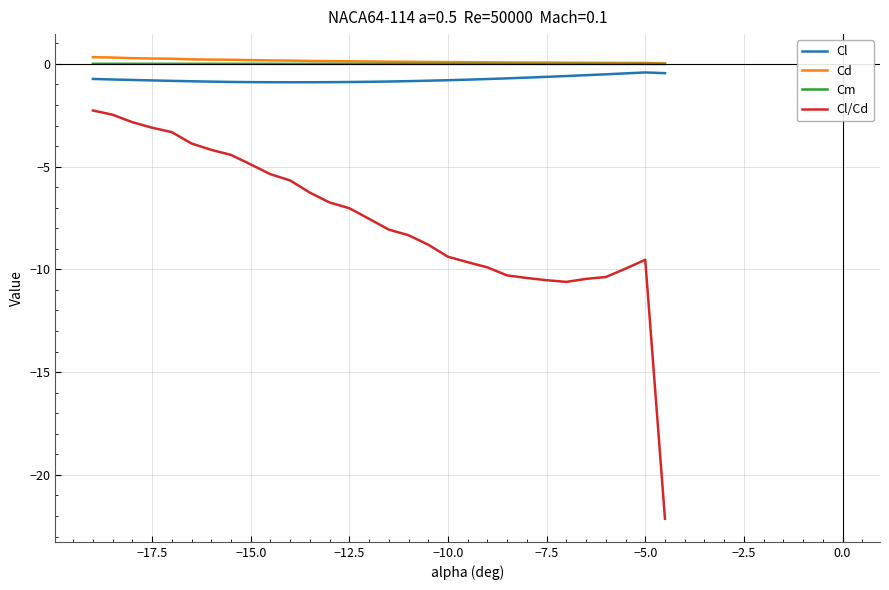

Which series has the widest spread of values?

Cl/Cd